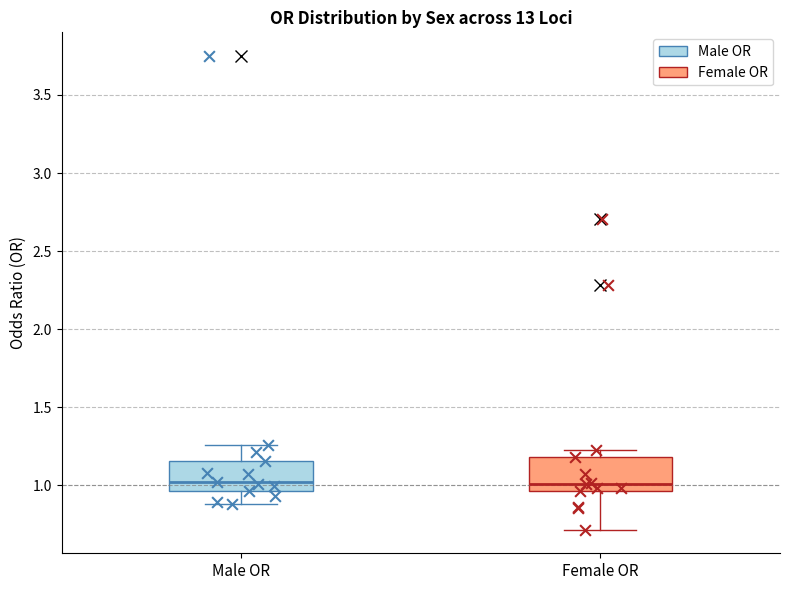

Where is the upper edge of the box for Female OR on the y-axis? The values are not printed on the chart, so give them approximately, as read against the axis.

1.20